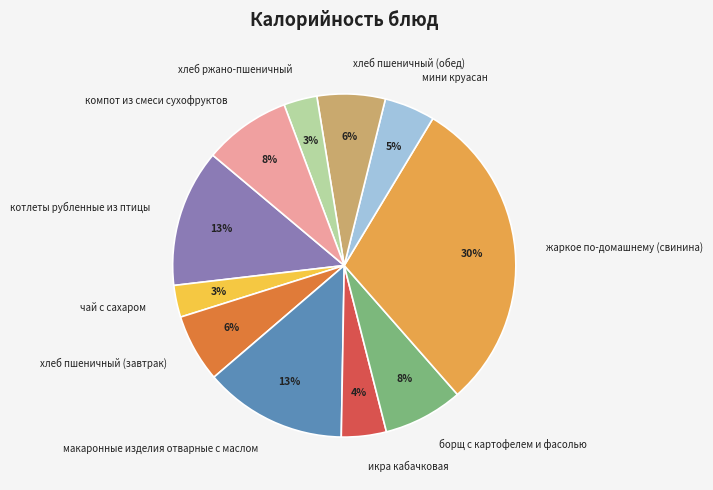

Is there any slice that represents more than half of the pie?

No